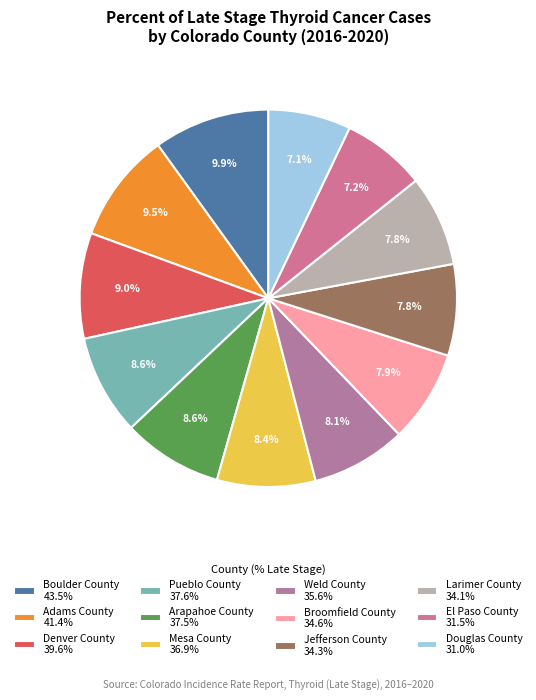

How much of the chart is everything except Broomfield County?

92.1%